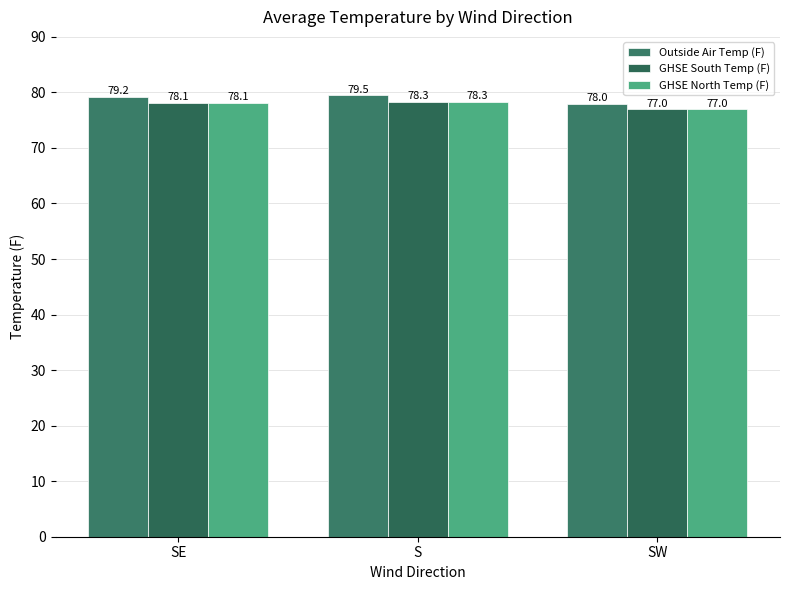

What is the label of the 2nd bar from the right?

S